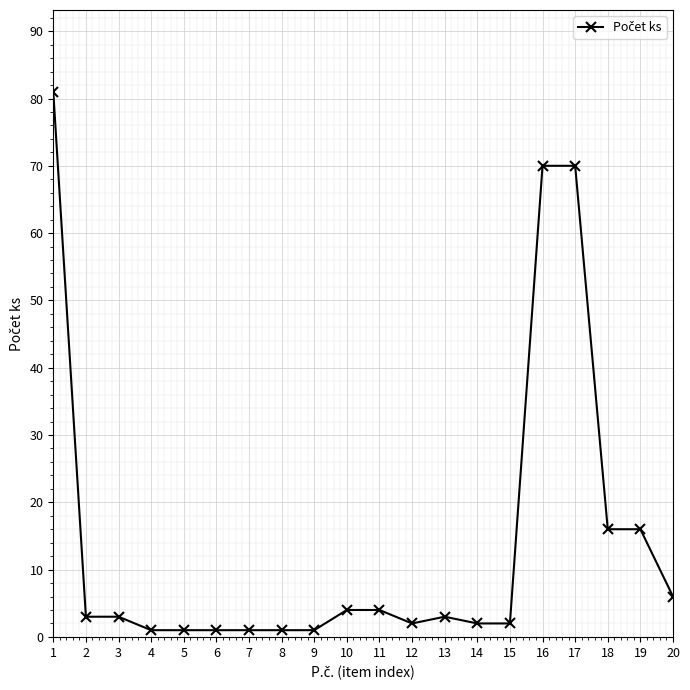

What is the greatest value displayed?

81